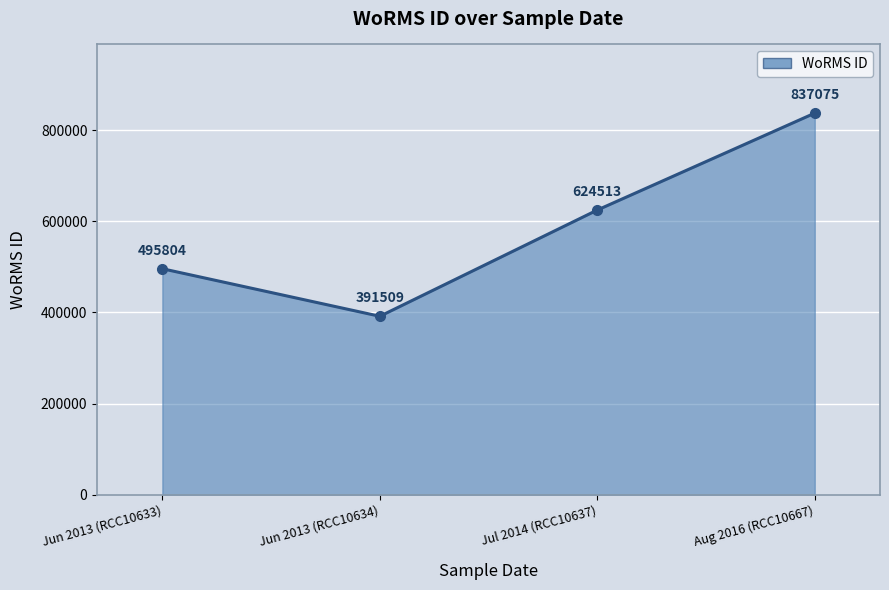

How many lines are shown in the chart?

1